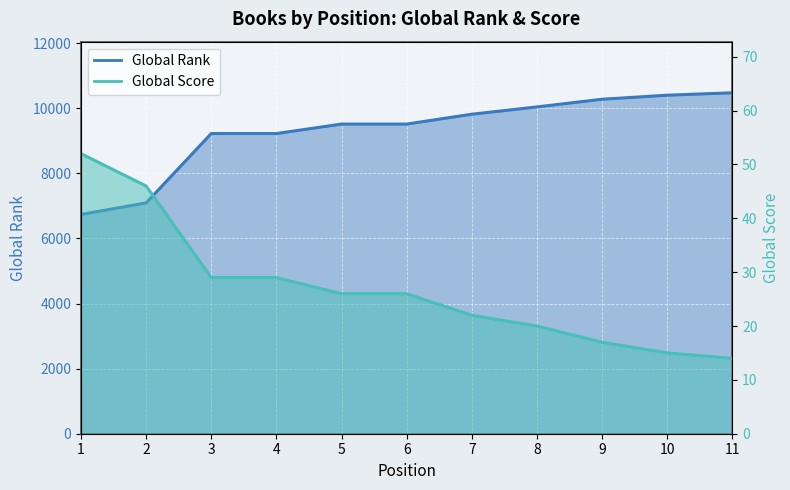

True or false: Global Score has more than 2 interior local peaks.

False